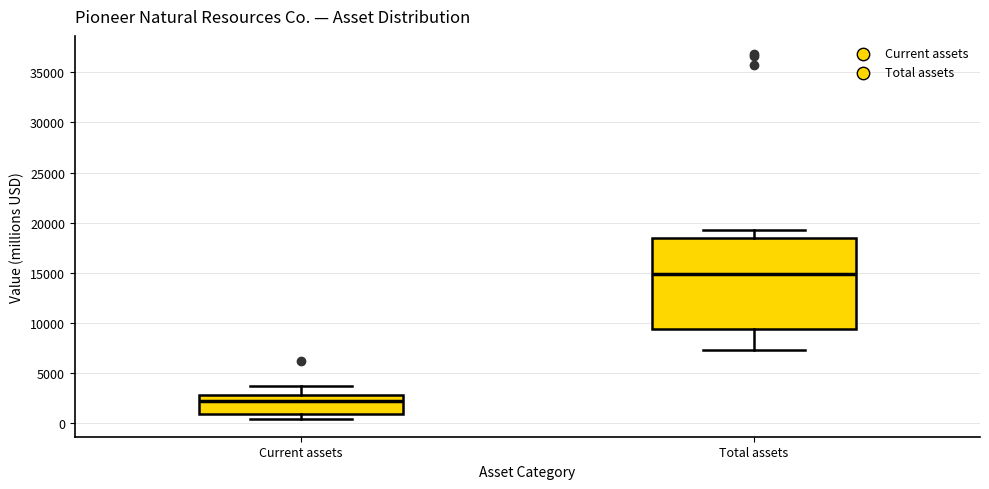

Where does the lower whisker of the box for Total assets end on the y-axis? The values are not printed on the chart, so give them approximately, as read against the axis.

7500